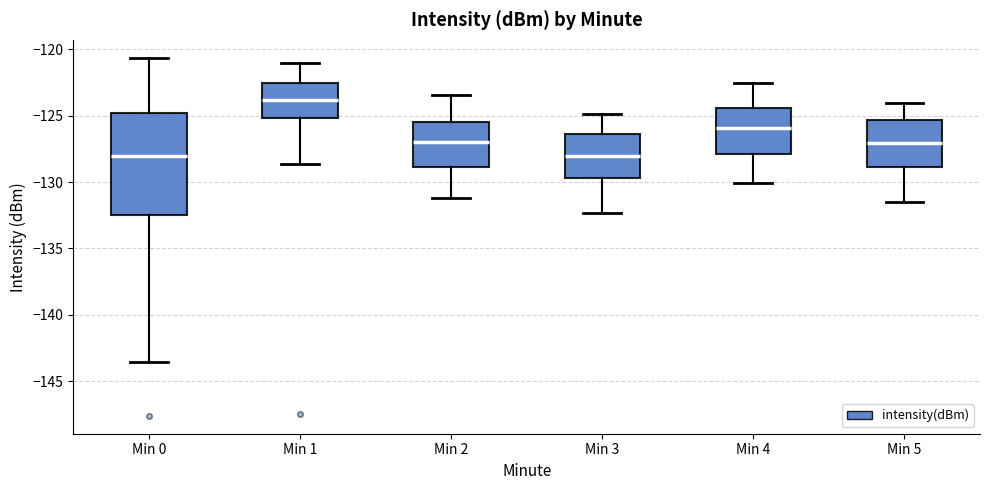

Which box has the highest median line?

Min 1